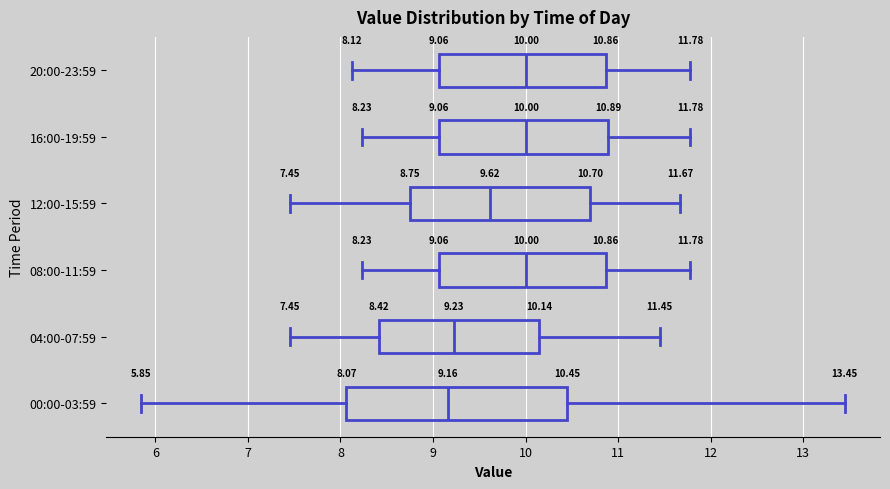

Which box is the widest, from its left edge to its right edge?

00:00-03:59